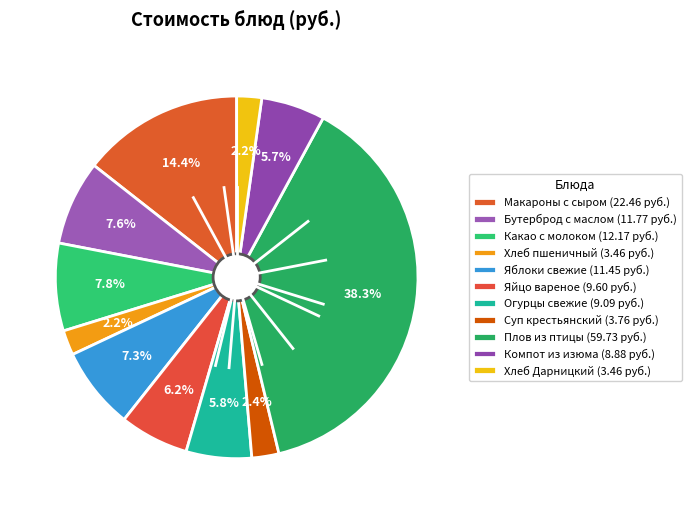

Combined, do Макароны с сыром and Плов из птицы account for over 50%?

Yes